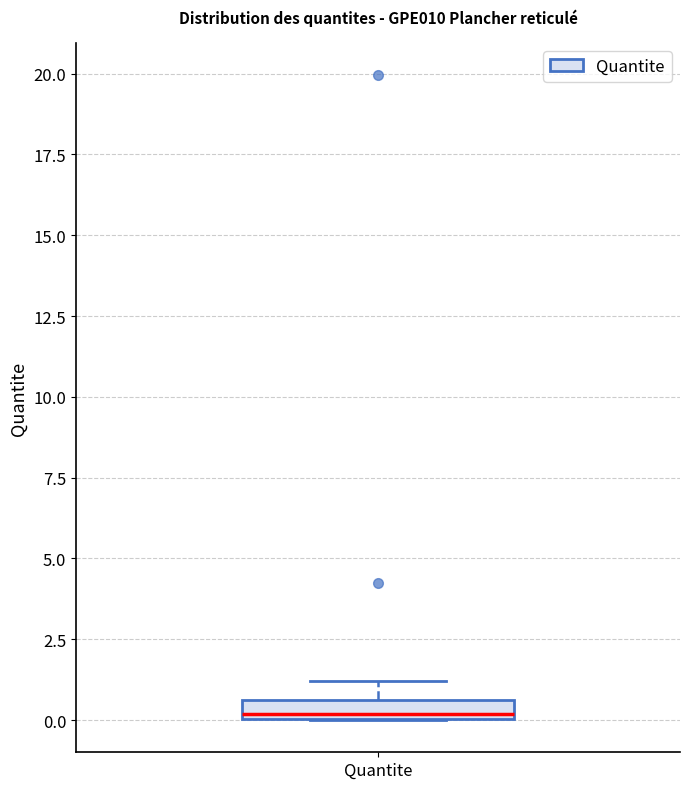

Where does the upper whisker of the box for Quantite end on the y-axis? The values are not printed on the chart, so give them approximately, as read against the axis.

1.0